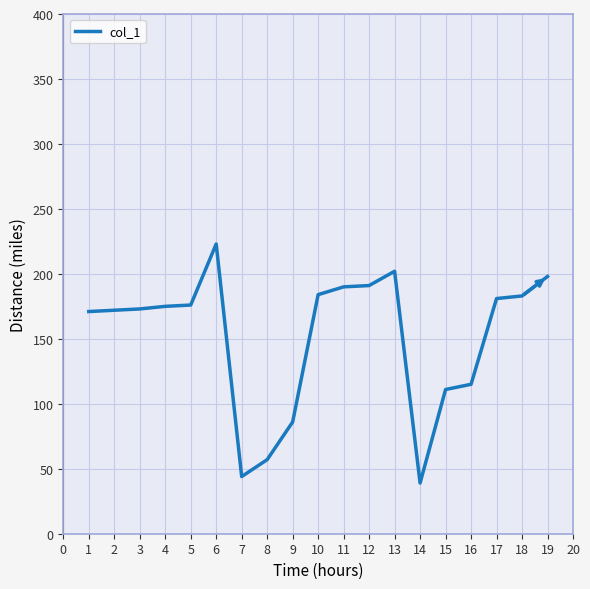

Does the chart have visible grid lines?

Yes